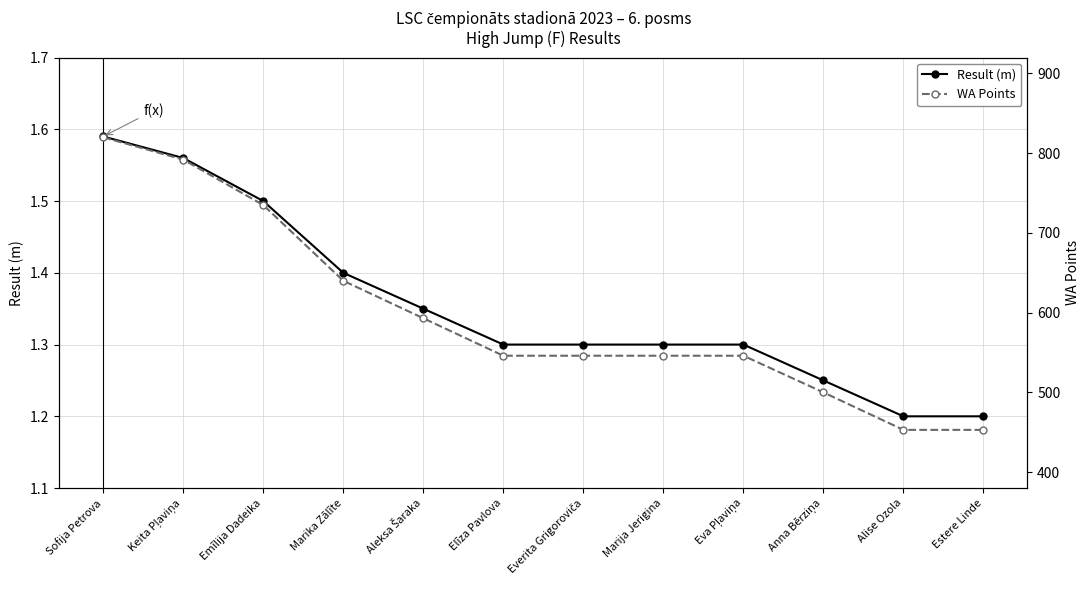

What position from the right is Everita Grigoroviča?

6